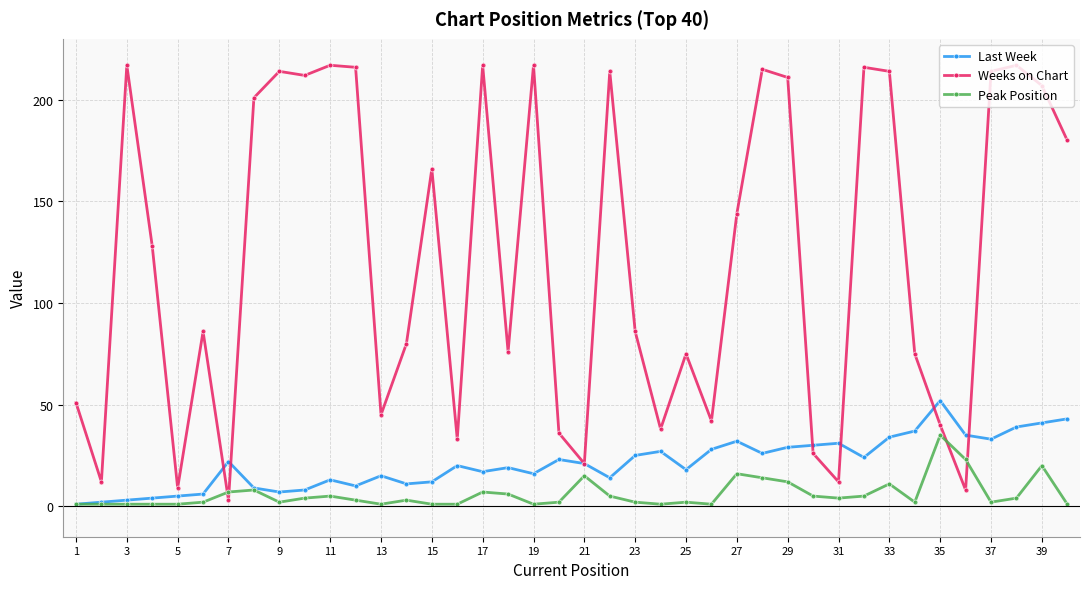

What are all the series names shown in the legend?

Last Week, Weeks on Chart, Peak Position